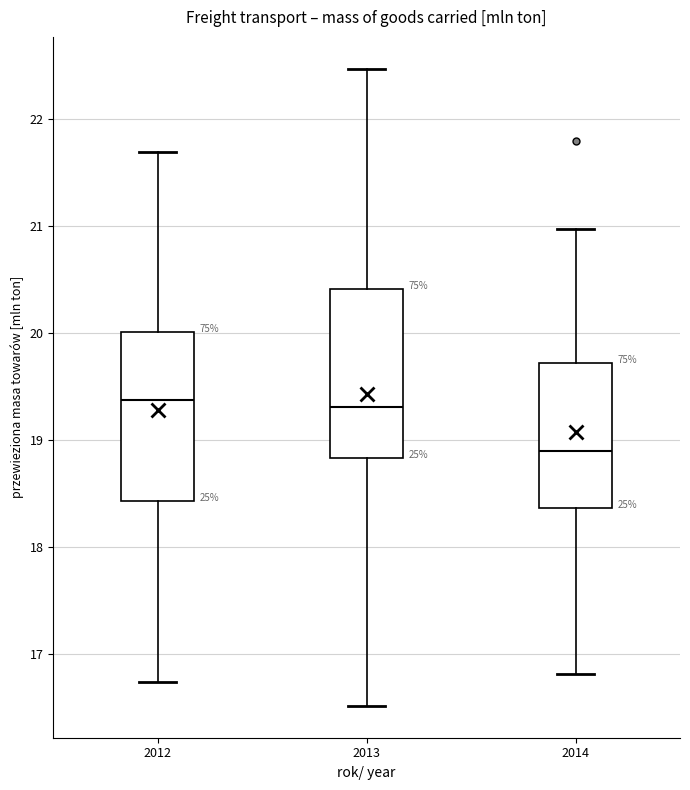

Reading left to right, read every box against the y-axis: the position of its median line, the range the box covers, and the ends of its whiskers. The values are not printed on the chart, so give them approximately, as read against the axis.

2012: median 19.4, box 18.4 to 20.0, whiskers 16.7 to 21.7
2013: median 19.3, box 18.8 to 20.4, whiskers 16.5 to 22.5
2014: median 18.9, box 18.4 to 19.7, whiskers 16.8 to 21.0